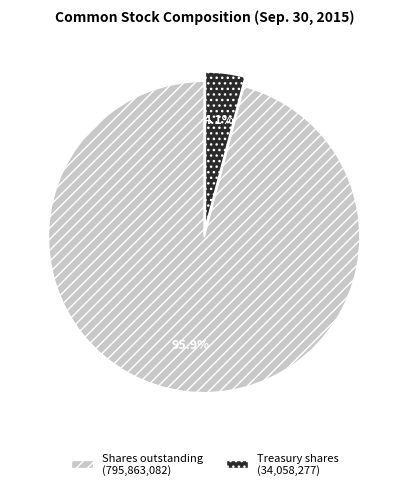

To the nearest percent, what is the difference between the largest and smallest slice percentages?

92%